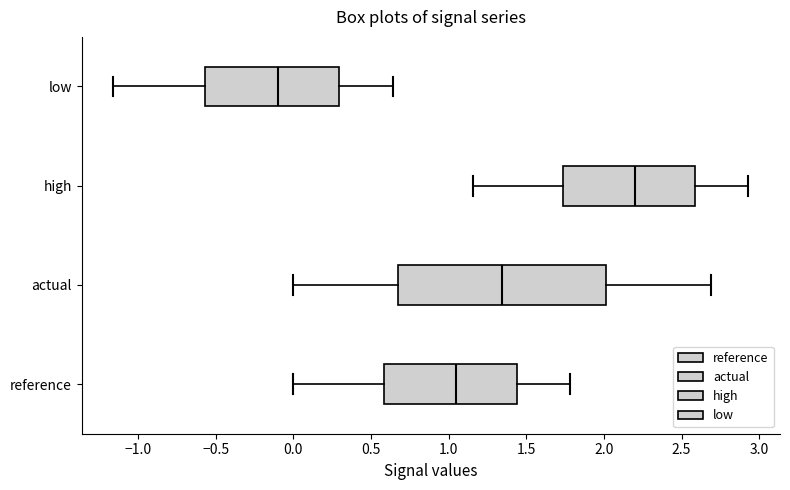

Reading bottom to top, read every box against the x-axis: the position of its median line, the range the box covers, and the ends of its whiskers. The values are not printed on the chart, so give them approximately, as read against the axis.

reference: median 1.05, box 0.60 to 1.45, whiskers 0.00 to 1.80
actual: median 1.35, box 0.65 to 2.00, whiskers 0.00 to 2.70
high: median 2.20, box 1.75 to 2.60, whiskers 1.15 to 2.95
low: median -0.10, box -0.55 to 0.30, whiskers -1.15 to 0.65